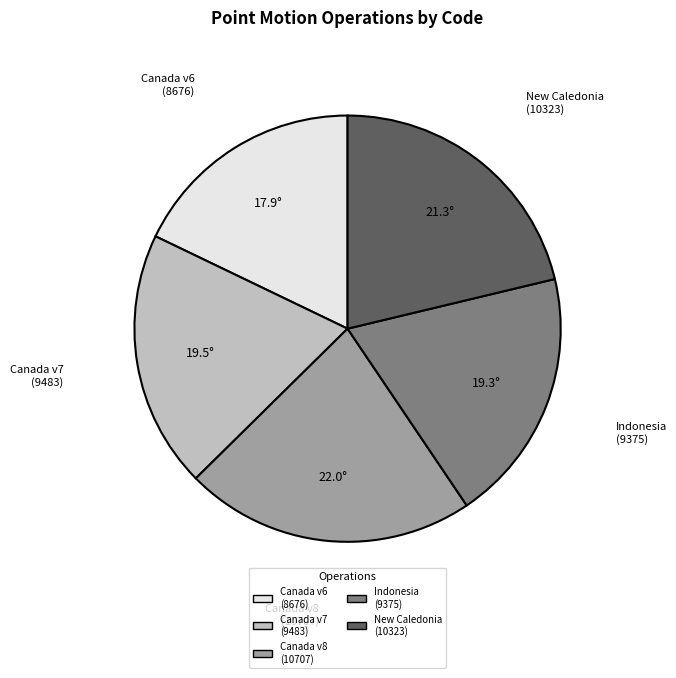

Which category has the smallest portion of the pie?

Canada v6 (8676)